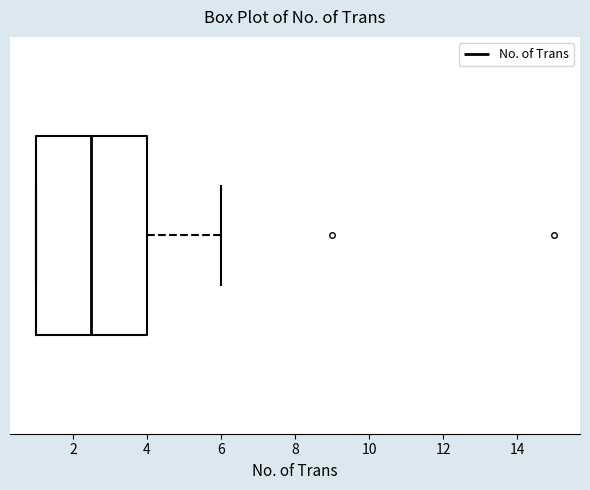

Transcribe this box plot: give where the median line is, the range the box spans, and where the two whiskers end, as read against the x-axis. The values are not printed on the chart, so give them approximately, as read against the axis.

median 2.6, box 1.0 to 4.0, whiskers 1.0 to 6.0